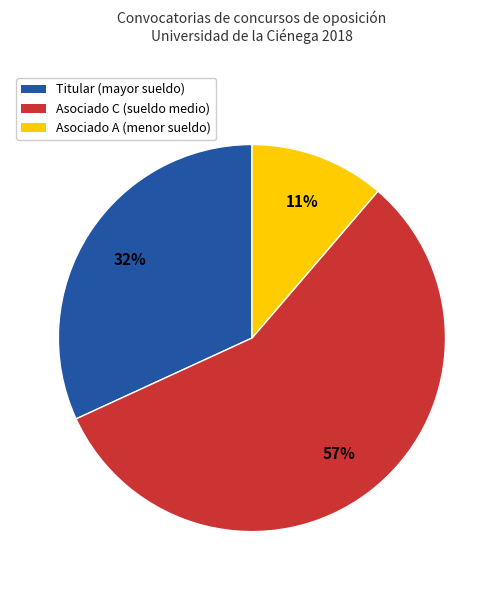

Is there a majority slice in this chart?

Yes